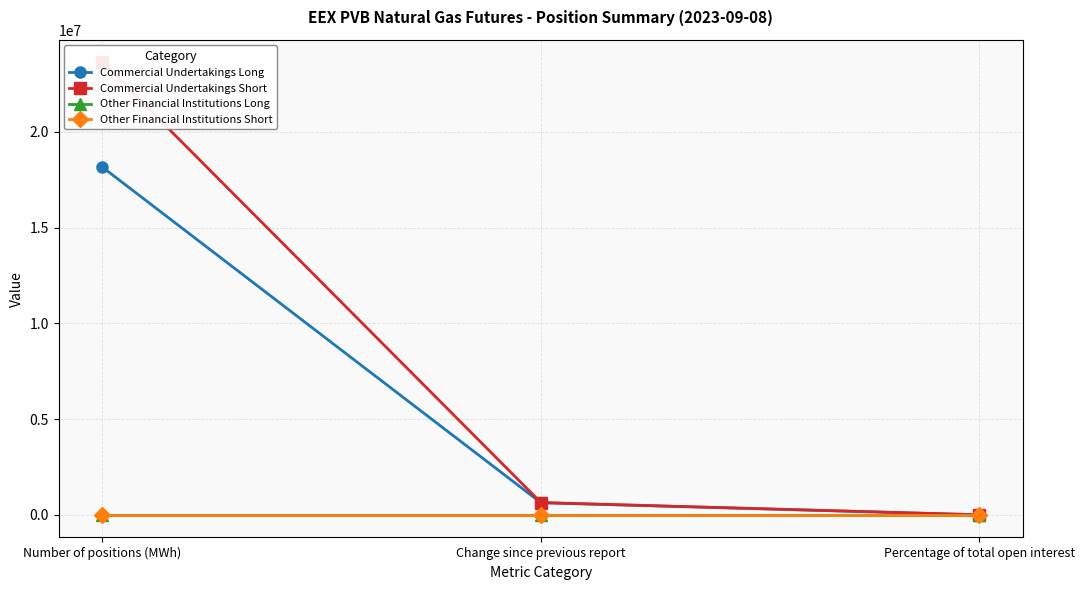

What is the average value of the Commercial Undertakings Long series?

6262460.4